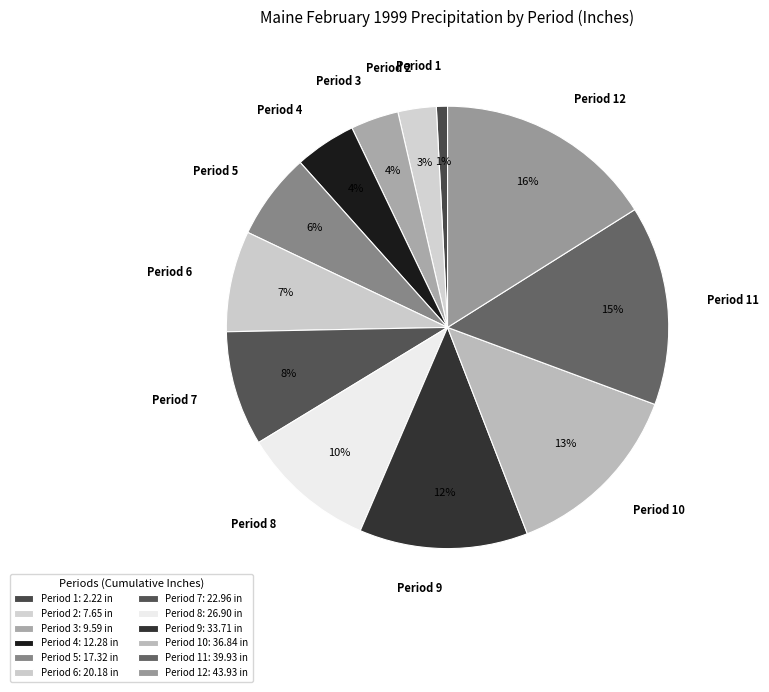

Which category has the biggest portion of the pie?

Period 12